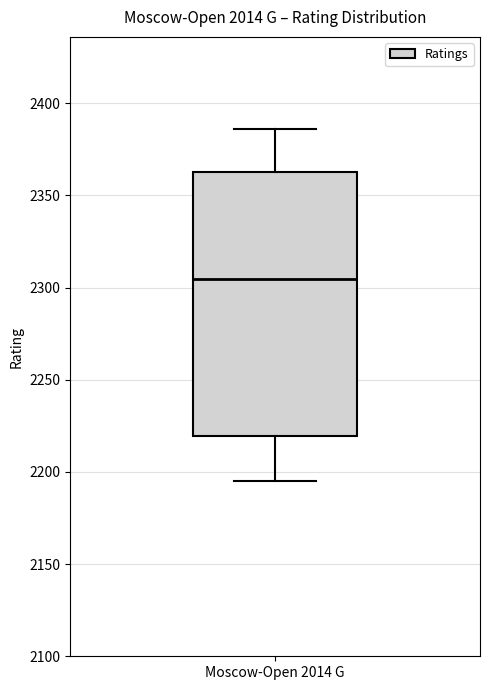

Read this box plot against the y-axis: the position of the median line, the range covered by the box, and the ends of both whiskers. The values are not printed on the chart, so give them approximately, as read against the axis.

median 2305, box 2220 to 2365, whiskers 2195 to 2385